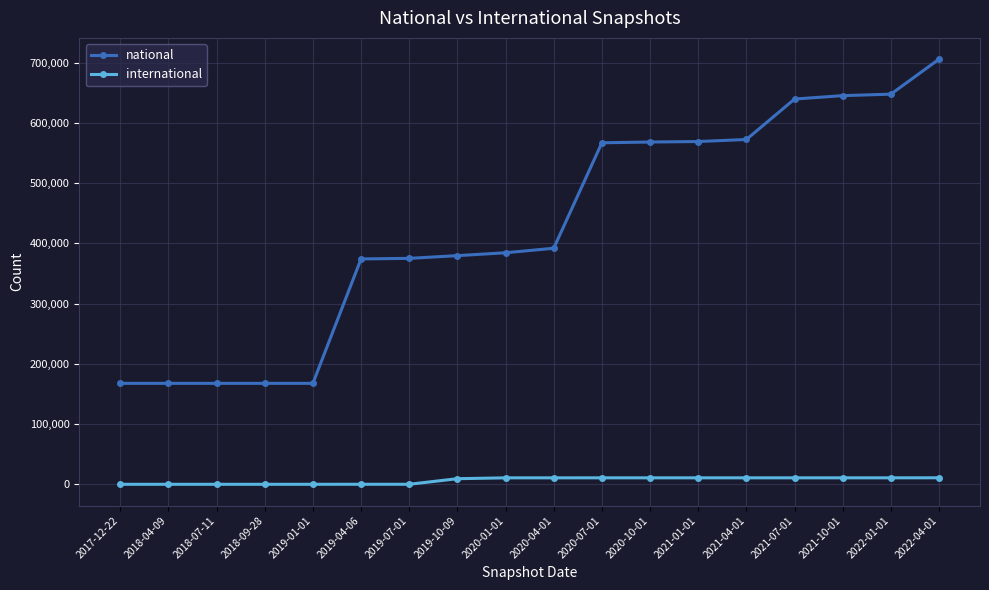

True or false: international and national cross at least once.

False